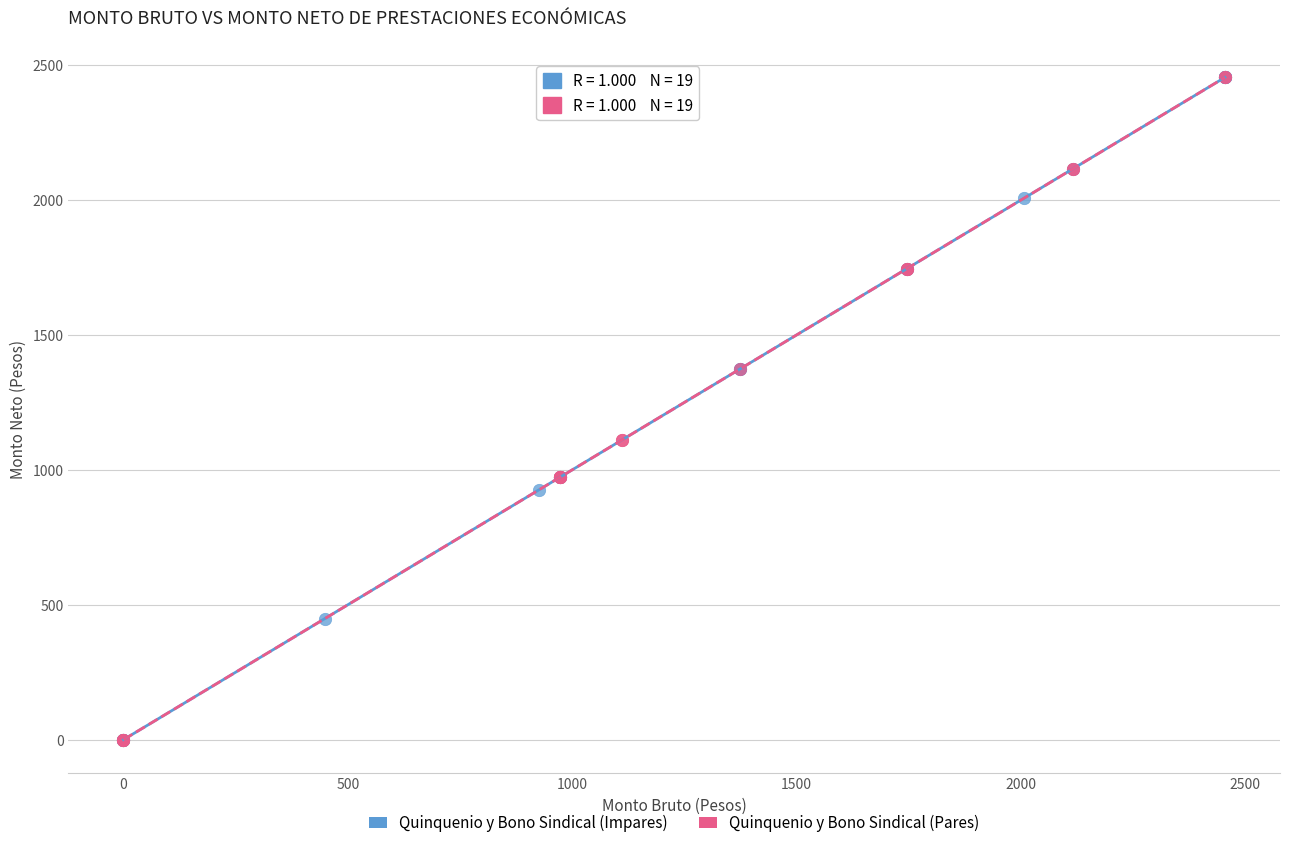

What are all the series names shown in the legend?

Quinquenio y Bono Sindical (Impares), Quinquenio y Bono Sindical (Pares)